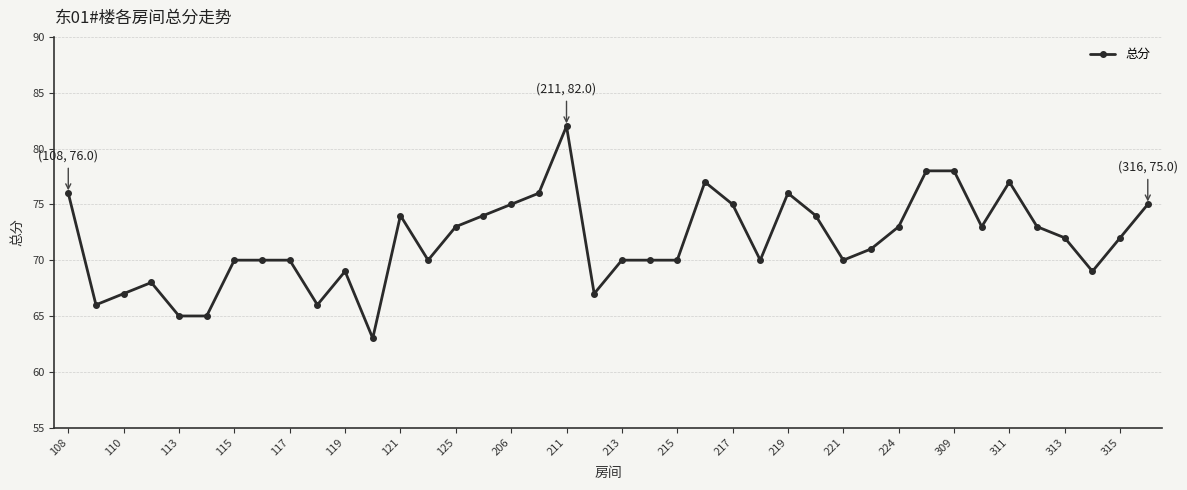

Reading left to right, list all the values displayed in this chart.

76	66	67	68	65	65	70	70	70	66	69	63	74	70	73	74	75	76	82	67	70	70	70	77	75	70	76	74	70	71	73	78	78	73	77	73	72	69	72	75